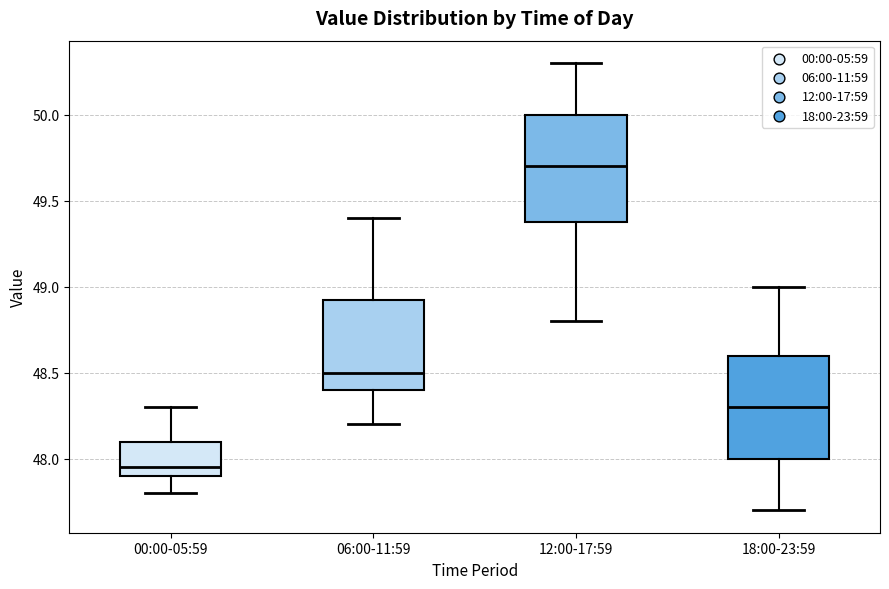

Where is the upper edge of the box for 06:00-11:59 on the y-axis? The values are not printed on the chart, so give them approximately, as read against the axis.

48.95